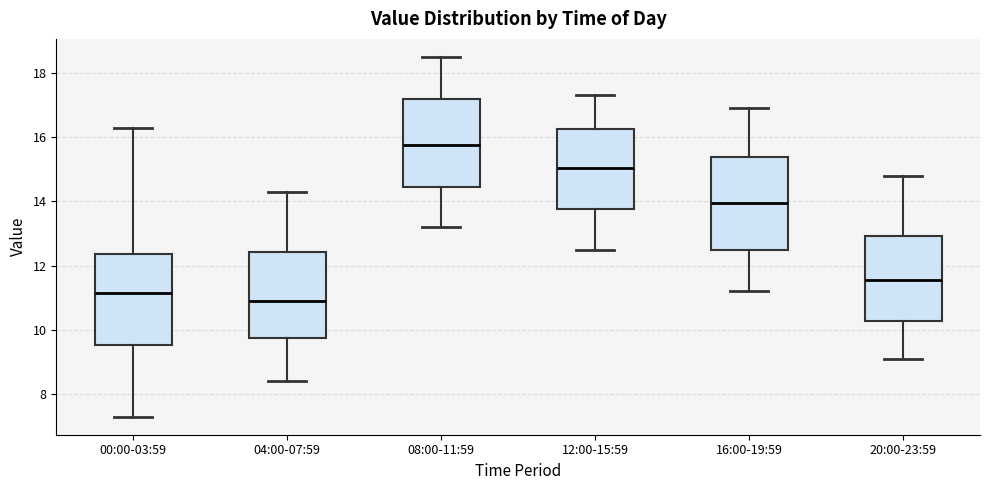

Where is the lower edge of the box for 12:00-15:59 on the y-axis? The values are not printed on the chart, so give them approximately, as read against the axis.

13.8